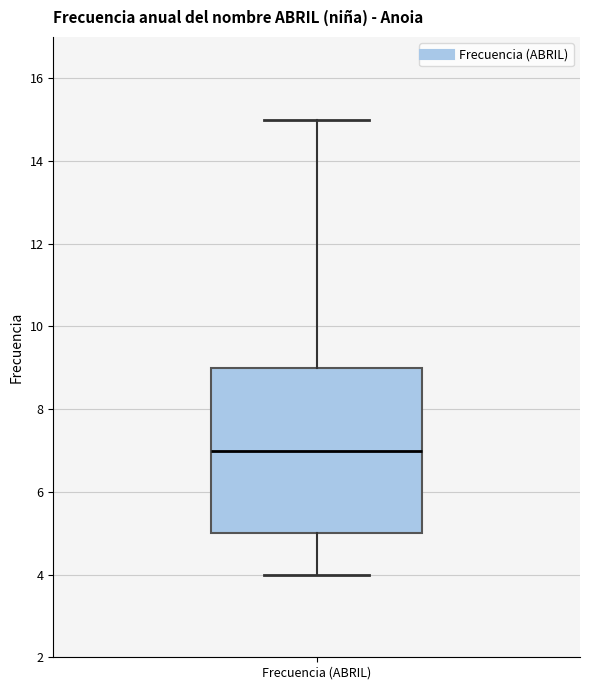

Read this box plot against the y-axis: the position of the median line, the range covered by the box, and the ends of both whiskers. The values are not printed on the chart, so give them approximately, as read against the axis.

median 7, box 5 to 9, whiskers 4 to 15